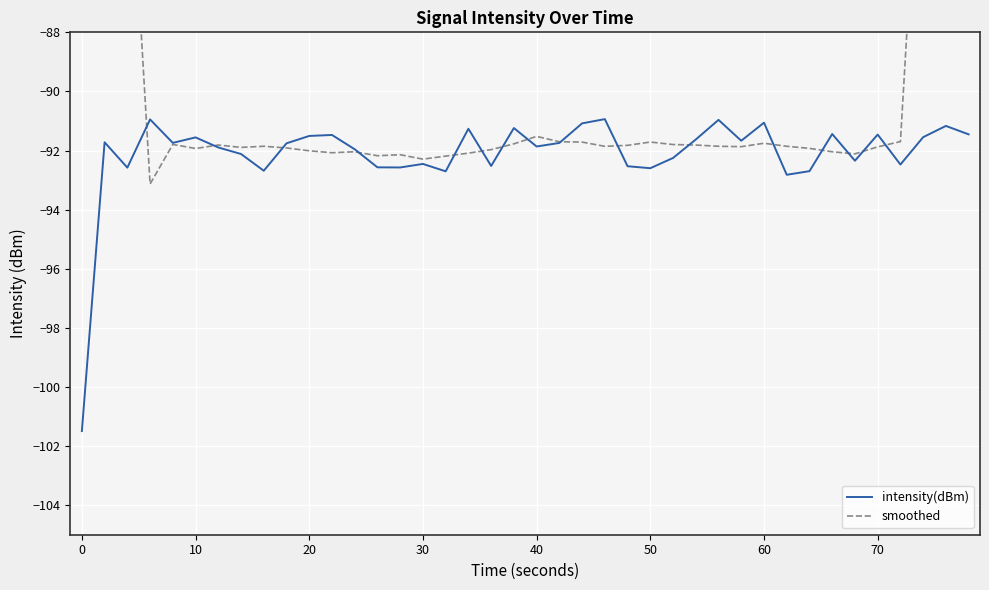

How many categories are shown in the chart?

40